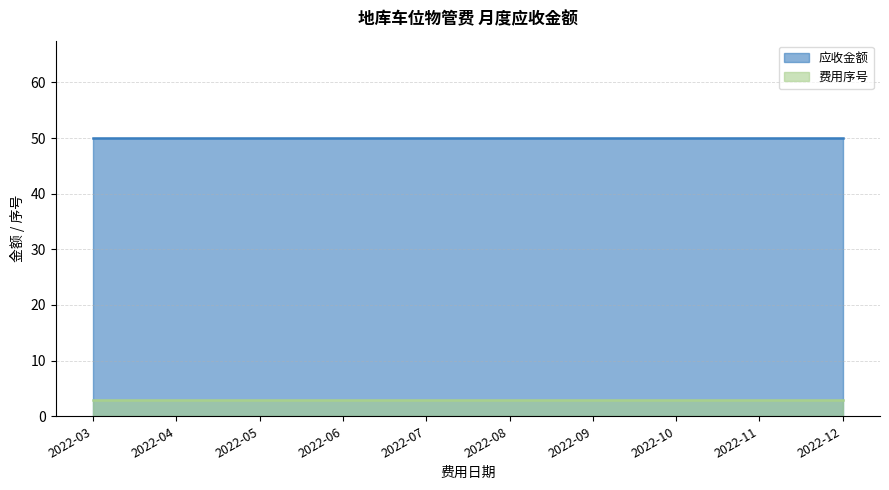

The value of 应收金额 at 2022-12 is 88. True or false?

False